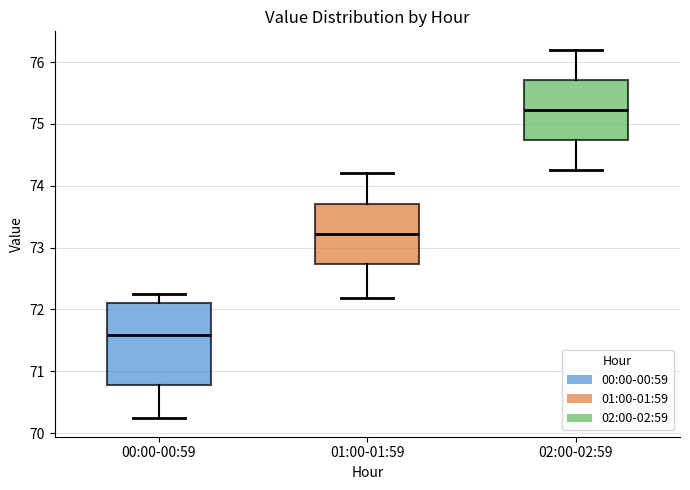

Reading left to right, transcribe this box plot: for each box, give where its median line is, the range the box spans, and where its two whiskers end, as read against the y-axis. The values are not printed on the chart, so give them approximately, as read against the axis.

00:00-00:59: median 71.6, box 70.8 to 72.1, whiskers 70.2 to 72.3
01:00-01:59: median 73.2, box 72.7 to 73.7, whiskers 72.2 to 74.2
02:00-02:59: median 75.2, box 74.7 to 75.7, whiskers 74.3 to 76.2